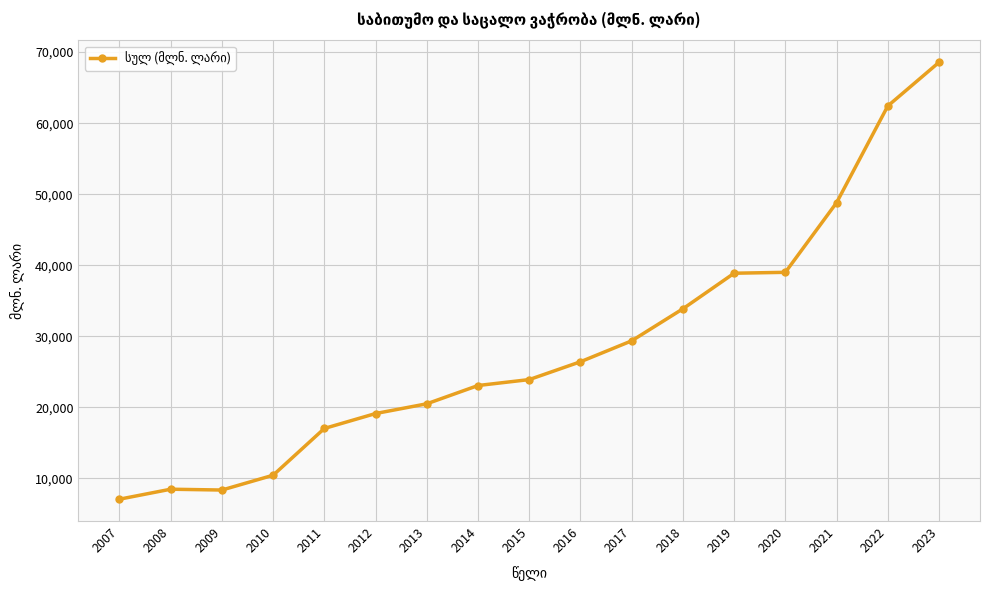

What is the sum of the values at 2021 and 2022?

111230.8